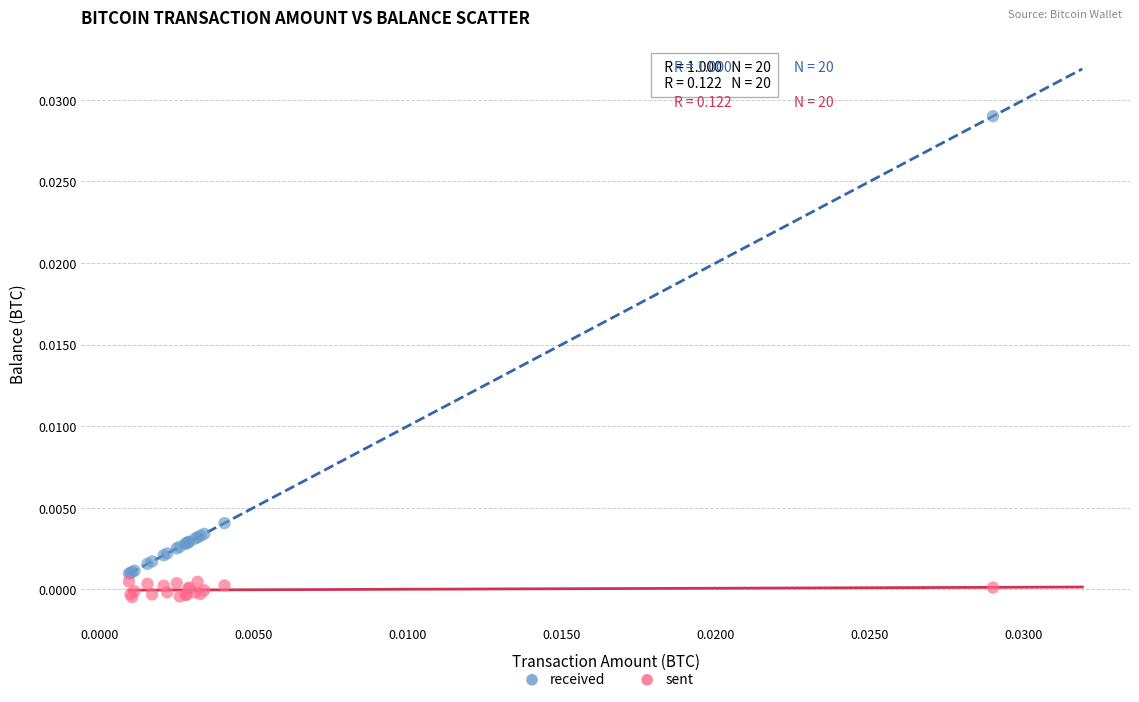

Which series contains the highest Y value?

received